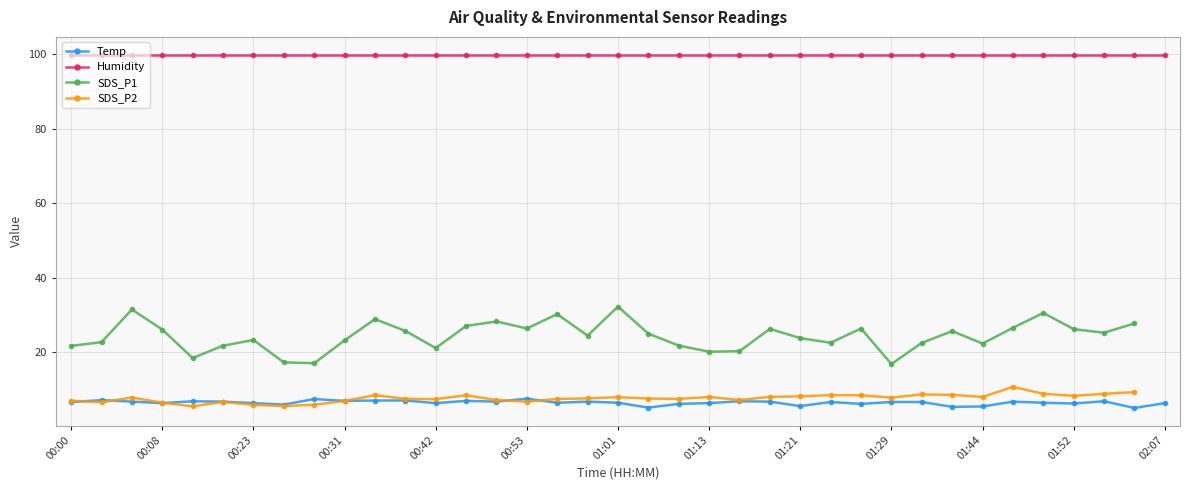

How many lines are shown in the chart?

4